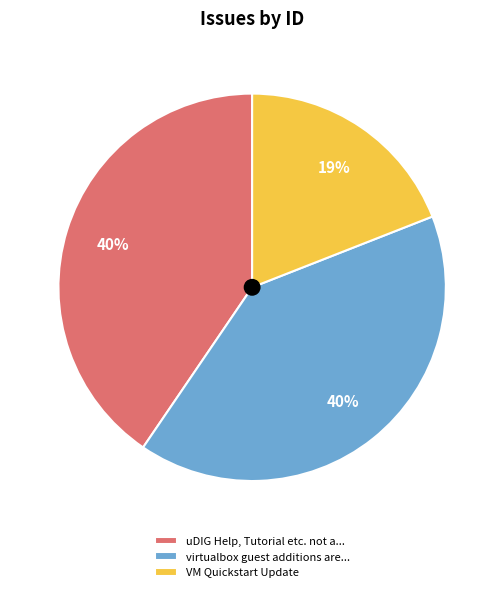

To the nearest percent, what is the average slice percentage?

33%